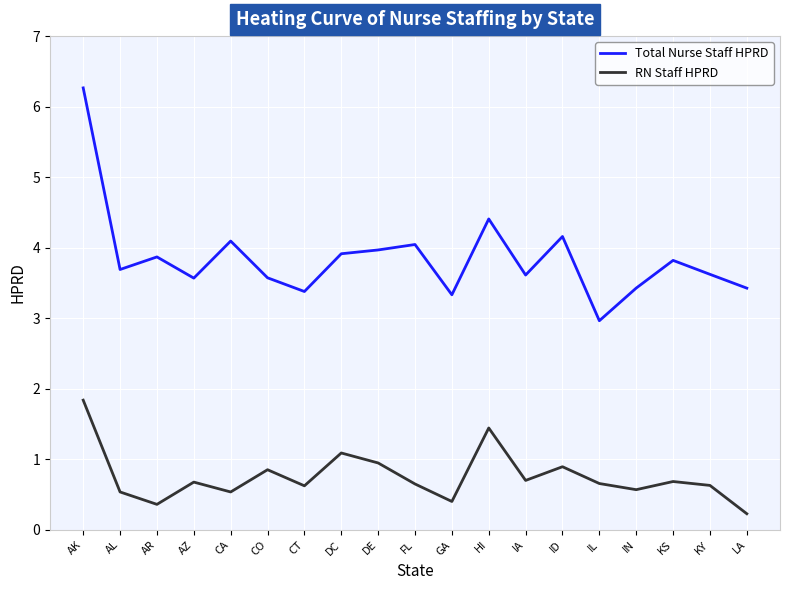

Between DE and LA, which series saw the biggest shift?

RN Staff HPRD